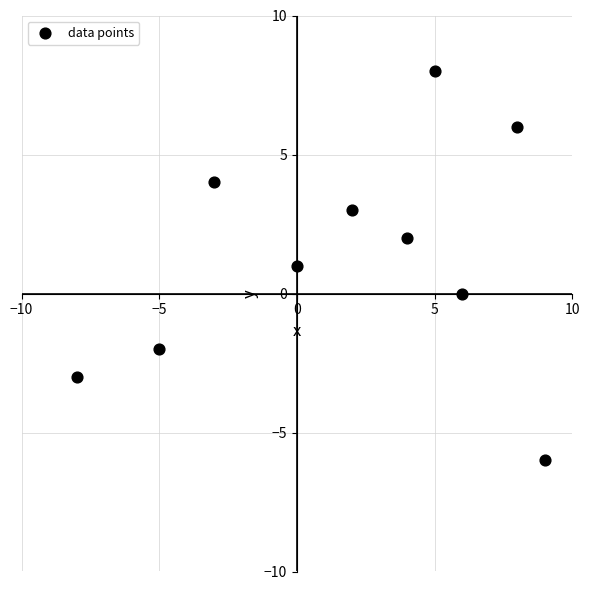

What is the range of X values (max minus min)?

17